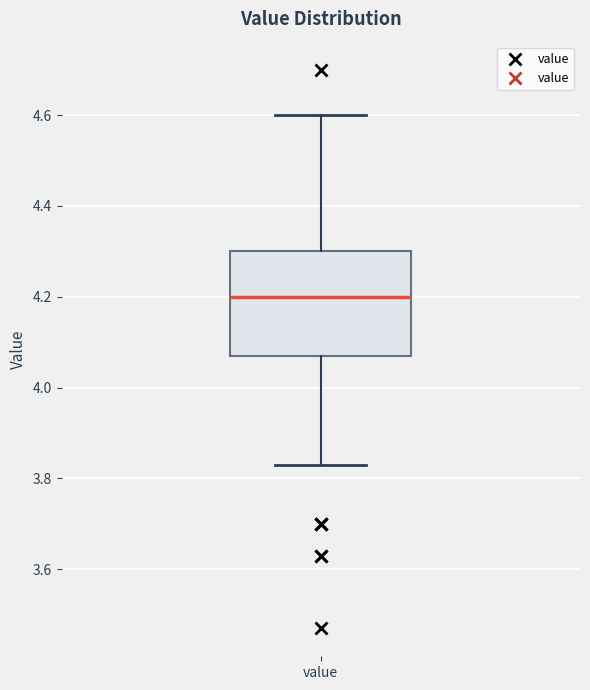

Read this box plot against the y-axis: the position of the median line, the range covered by the box, and the ends of both whiskers. The values are not printed on the chart, so give them approximately, as read against the axis.

median 4.20, box 4.08 to 4.30, whiskers 3.84 to 4.60